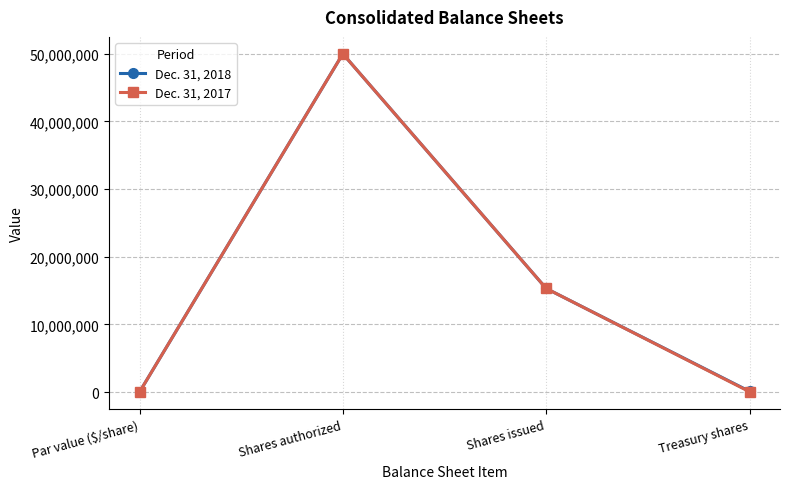

Is the value of Dec. 31, 2017 at Par value ($/share) greater than the value of Dec. 31, 2018 at Shares authorized?

No